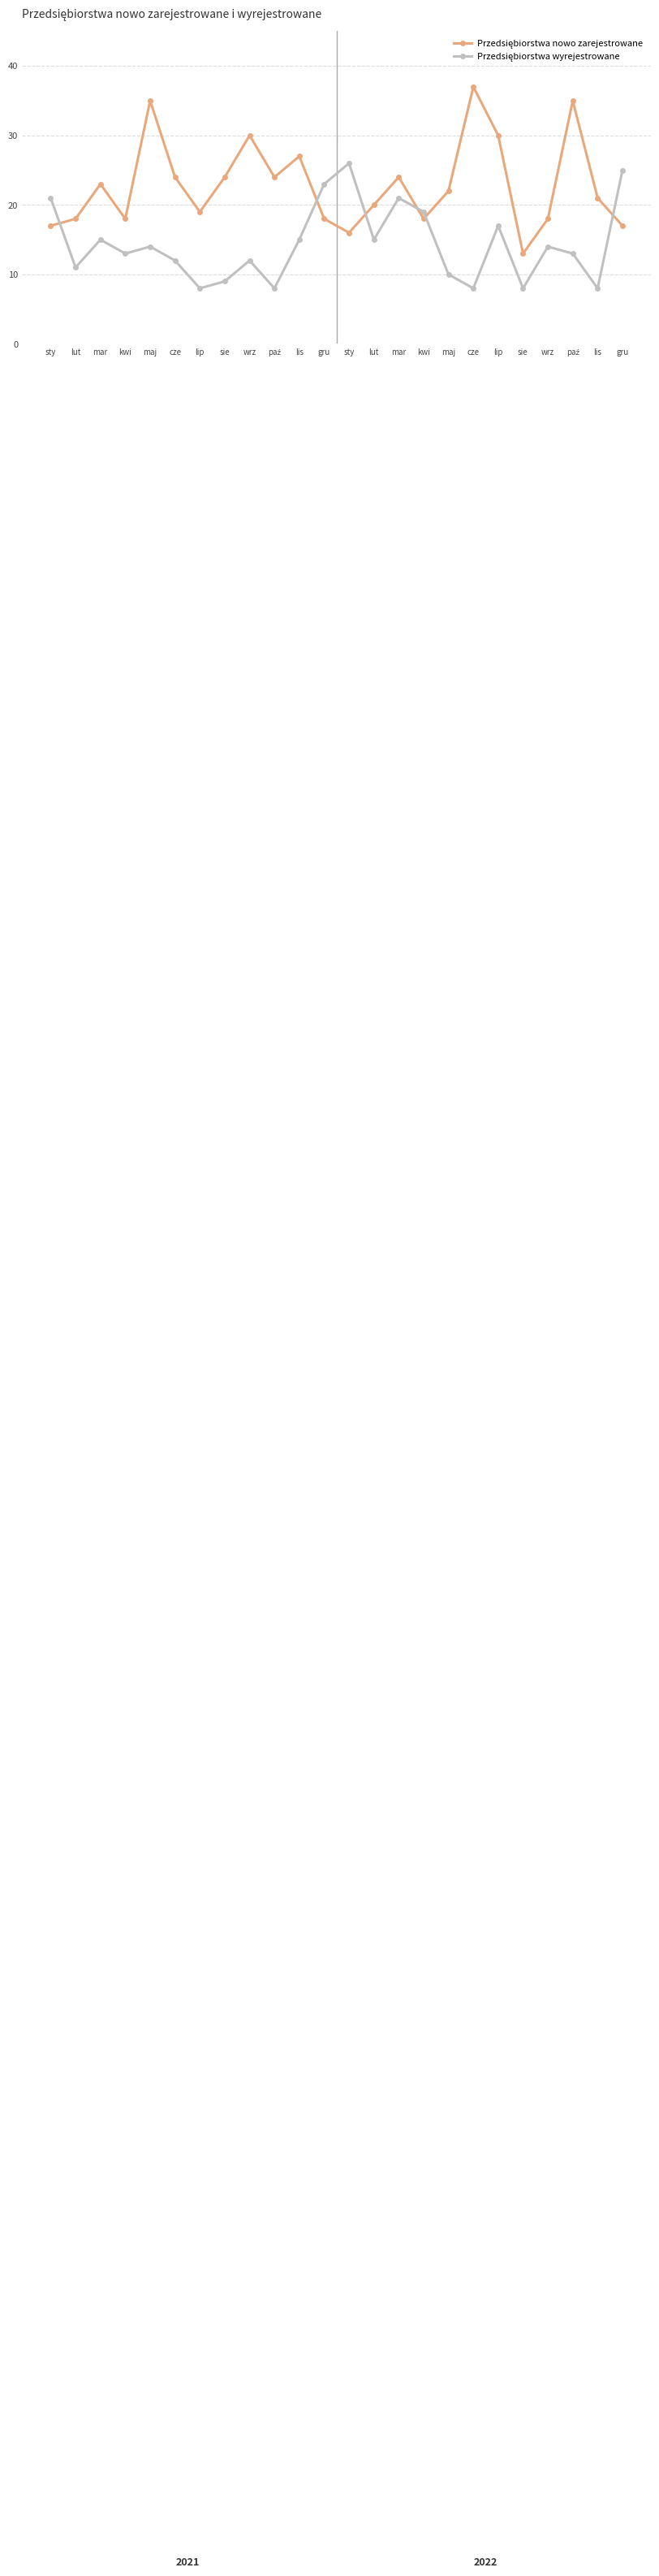

At which category is the sum across all series the highest?

maj